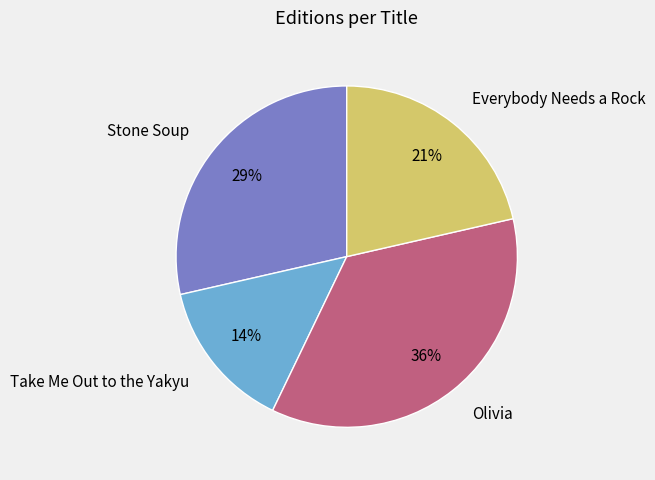

Does Take Me Out to the Yakyu account for over 50% of the chart?

No